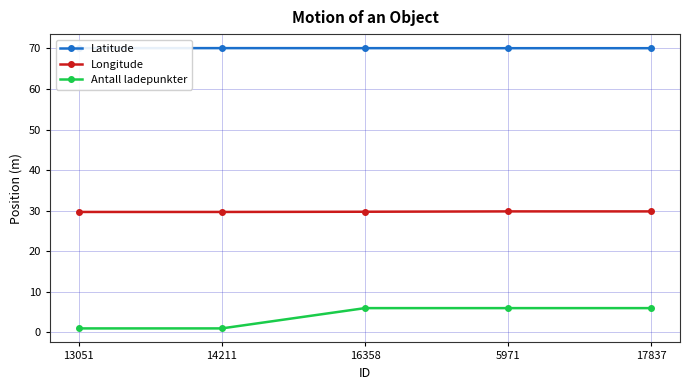

True or false: Latitude and Antall ladepunkter intersect in this chart.

False